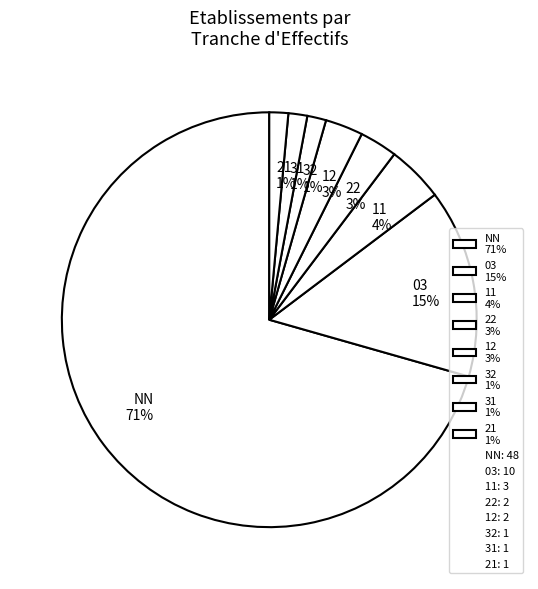

Which category has the biggest portion of the pie?

NN 71%